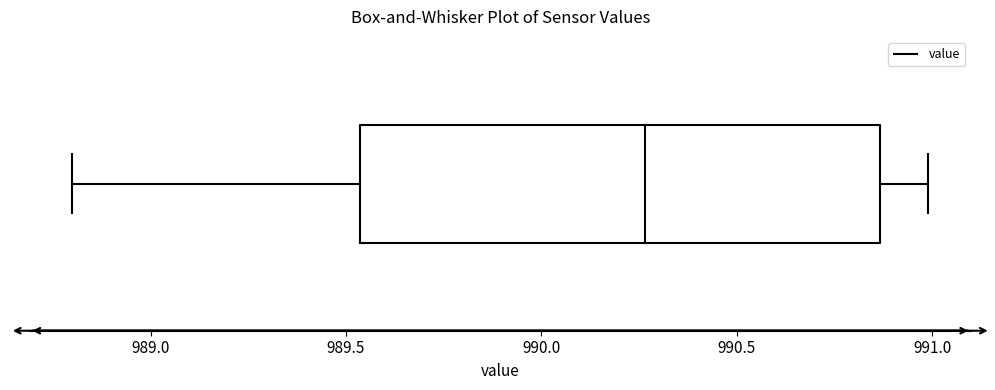

Read this box plot against the x-axis: the position of the median line, the range covered by the box, and the ends of both whiskers. The values are not printed on the chart, so give them approximately, as read against the axis.

median 990.25, box 989.55 to 990.85, whiskers 988.80 to 991.00